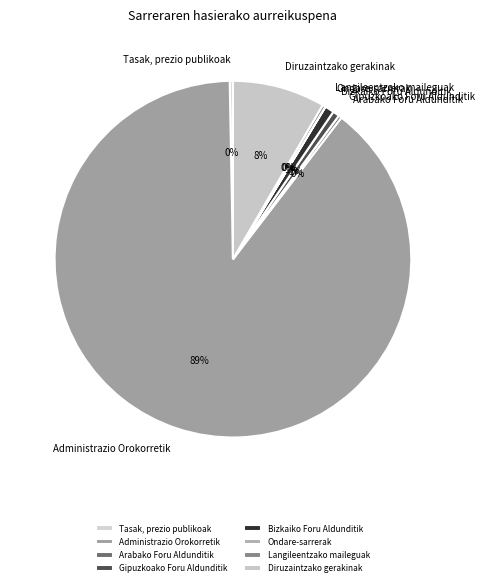

Which slice is the largest?

Administrazio Orokorretik